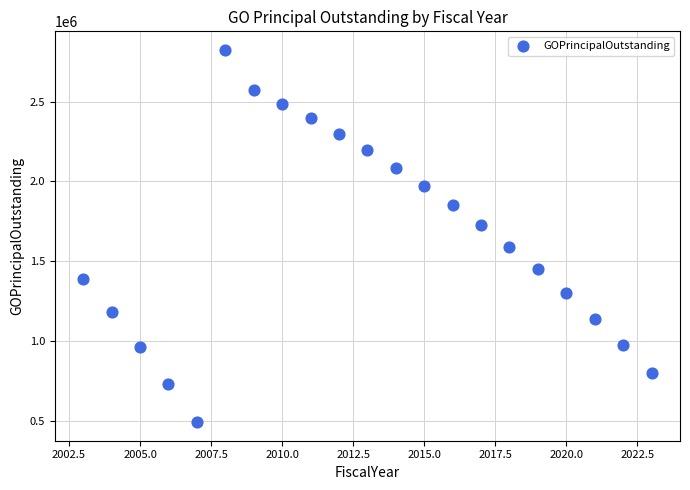

What is the range of Y values (max minus min)?

2335000